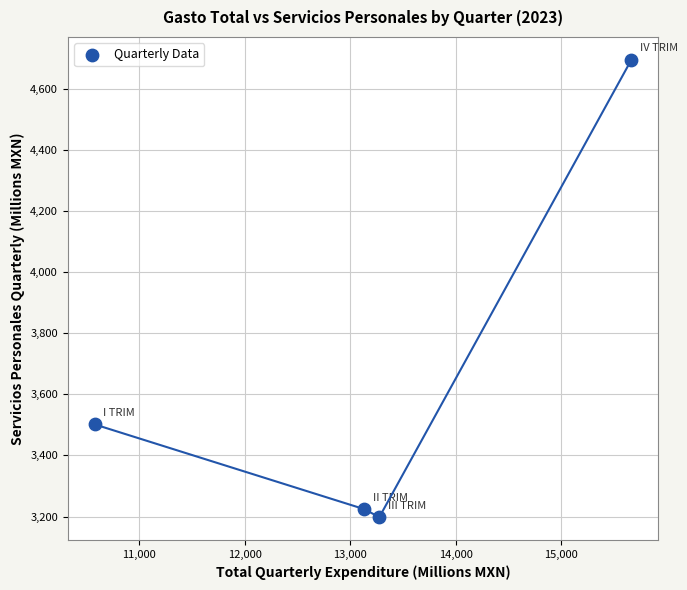

What Y value in the scatter plot is closest to 3946?

3501.8